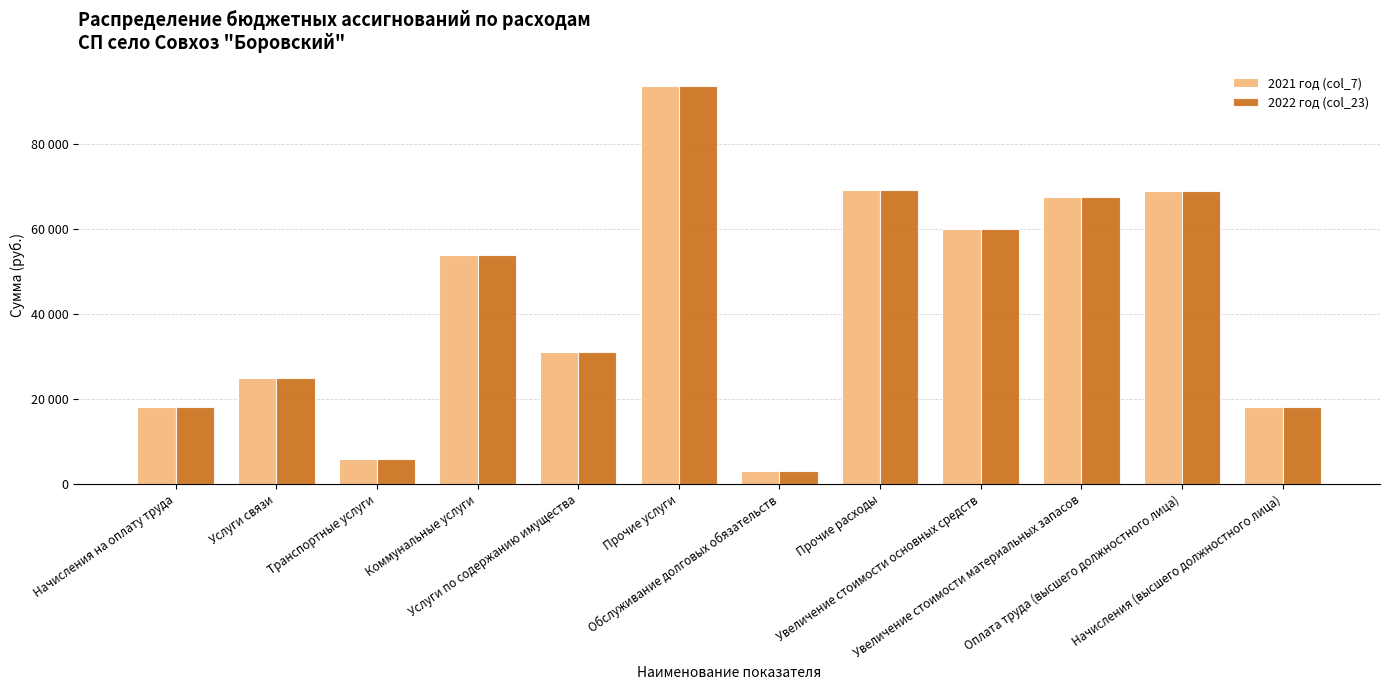

The 2021 год (col_7) series shows 30742 at Начисления на оплату труда. True or false?

False